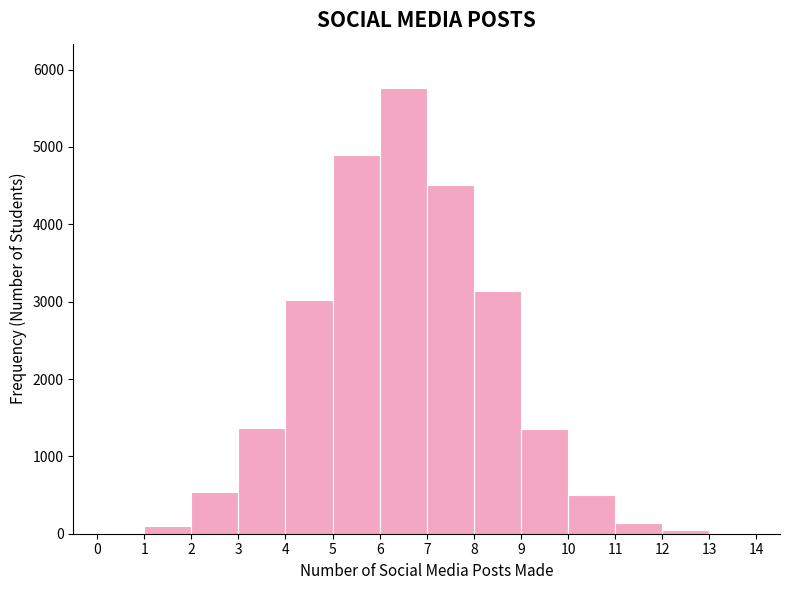

Reading left to right, list every bar in this chart as the range it spans on the x-axis followed by its height. The values are not printed on the chart, so give them approximately, as read against the axis.

0 to 1: under 100
1 to 2: 100
2 to 3: 500
3 to 4: 1400
4 to 5: 3000
5 to 6: 4900
6 to 7: 5800
7 to 8: 4500
8 to 9: 3100
9 to 10: 1400
10 to 11: 500
11 to 12: 100
12 to 13: under 100
13 to 14: under 100